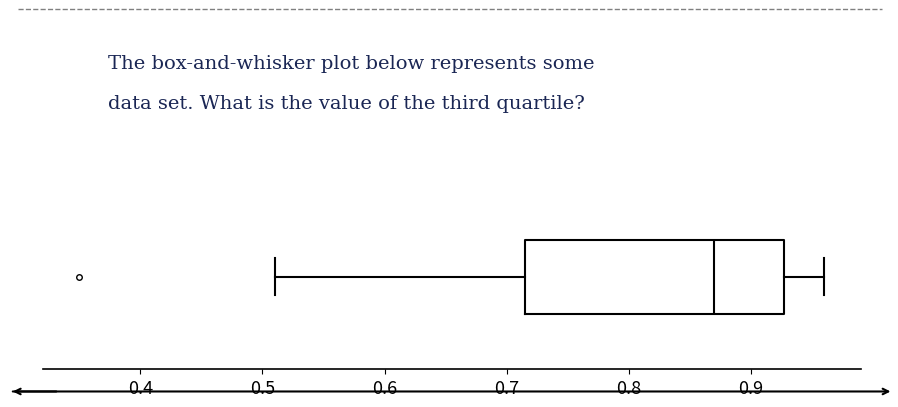

Transcribe this box plot: give where the median line is, the range the box spans, and where the two whiskers end, as read against the x-axis. The values are not printed on the chart, so give them approximately, as read against the axis.

median 0.87, box 0.72 to 0.93, whiskers 0.51 to 0.96